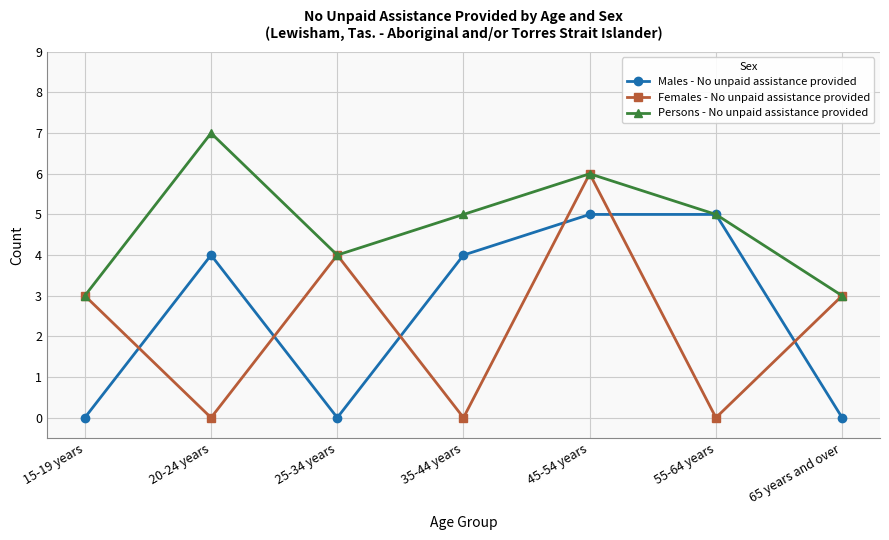

At which label does Females - No unpaid assistance provided reach its peak?

45-54 years